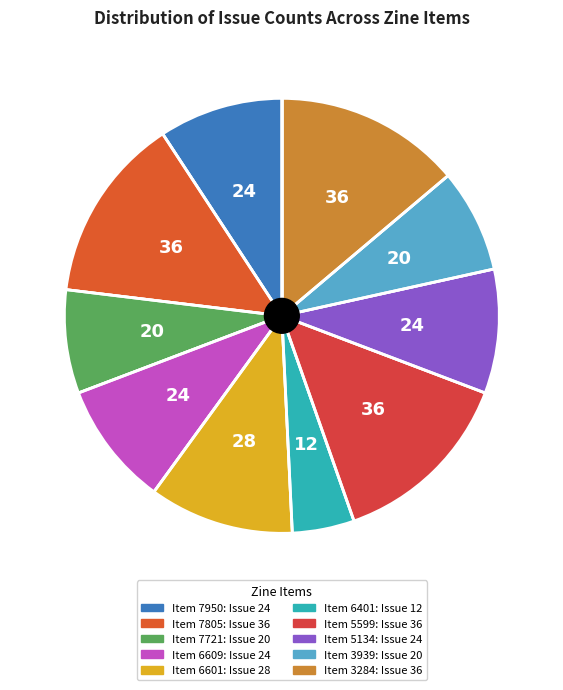

How many slices are in this pie chart?

10